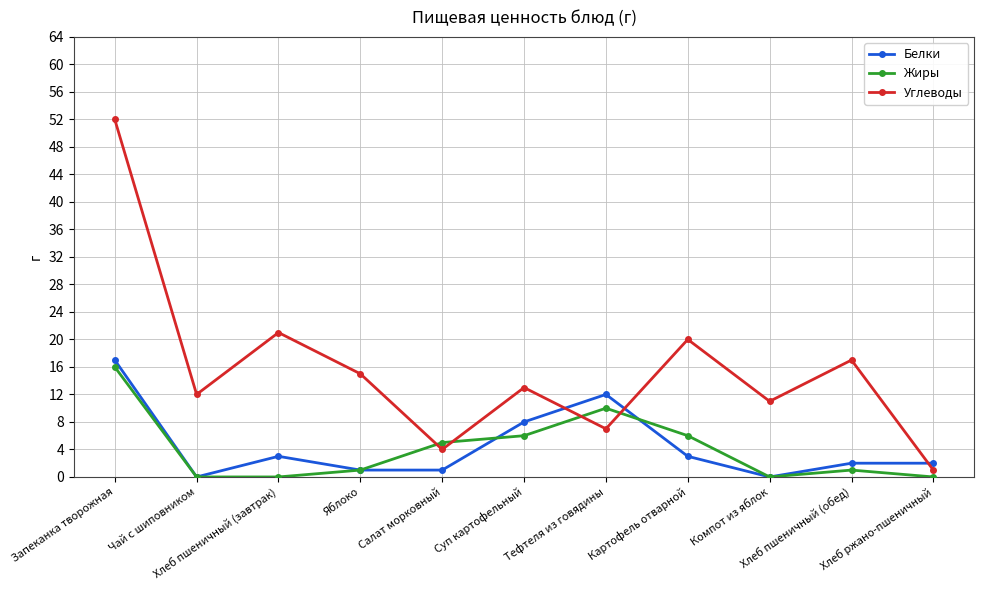

True or false: Белки has more than 0 points higher than both neighbors.

True